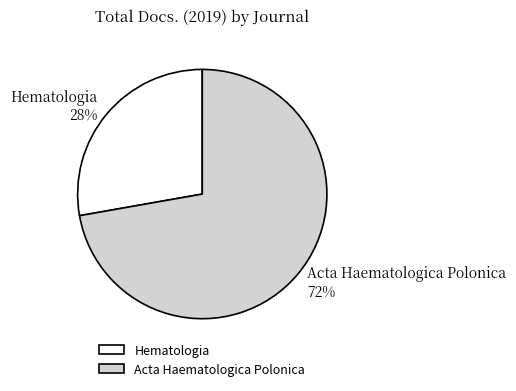

What is the smallest slice in the pie chart?

Hematologia